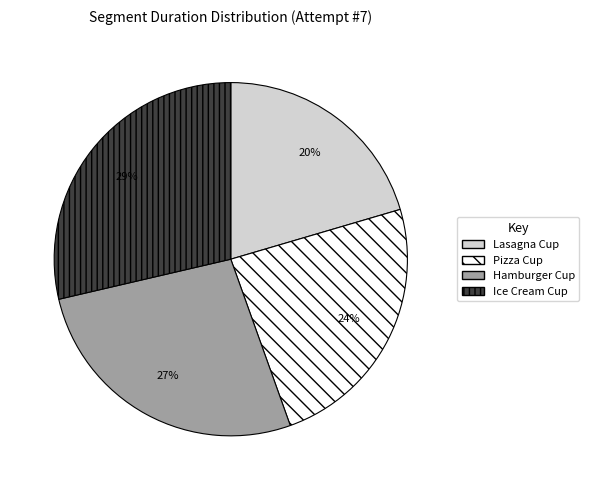

Does Hamburger Cup account for over 50% of the chart?

No